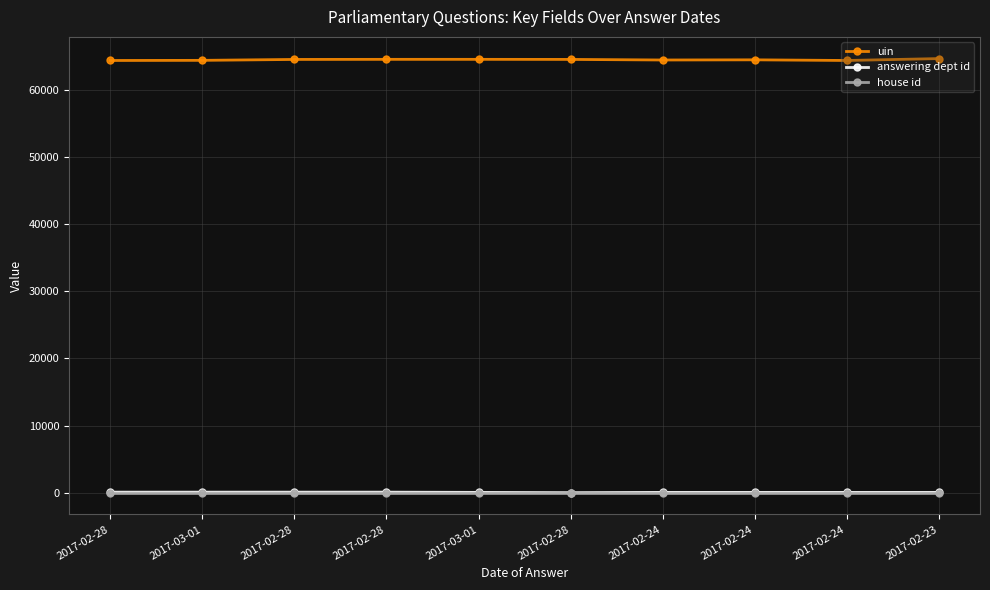

What are all the series names shown in the legend?

uin, answering dept id, house id